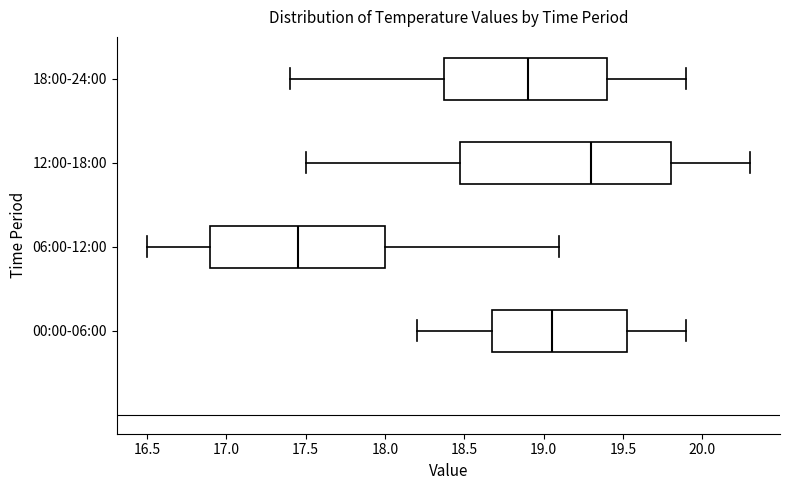

Reading bottom to top, transcribe this box plot: for each box, give where its median line is, the range the box spans, and where its two whiskers end, as read against the x-axis. The values are not printed on the chart, so give them approximately, as read against the axis.

00:00-06:00: median 19.05, box 18.70 to 19.55, whiskers 18.20 to 19.90
06:00-12:00: median 17.45, box 16.90 to 18.00, whiskers 16.50 to 19.10
12:00-18:00: median 19.30, box 18.50 to 19.80, whiskers 17.50 to 20.30
18:00-24:00: median 18.90, box 18.40 to 19.40, whiskers 17.40 to 19.90